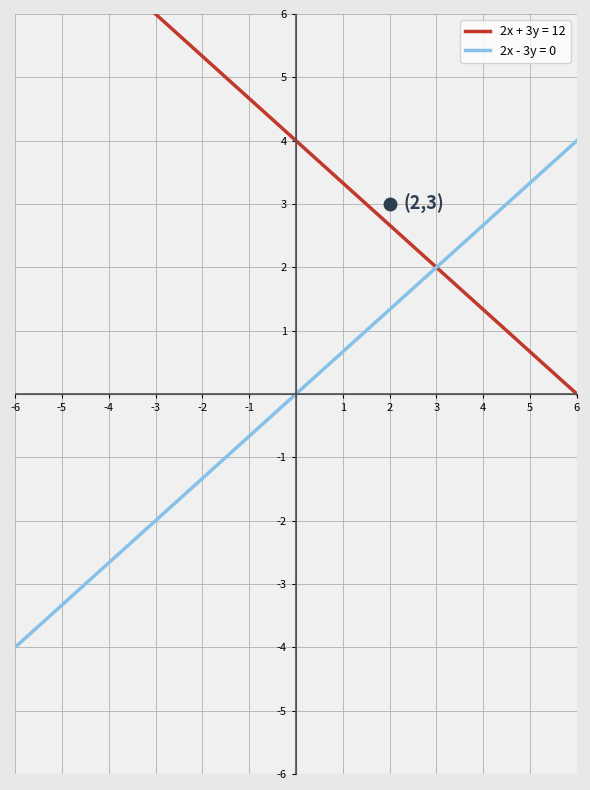

Which category has the lowest value in the 2x - 3y = 0 series?

-6